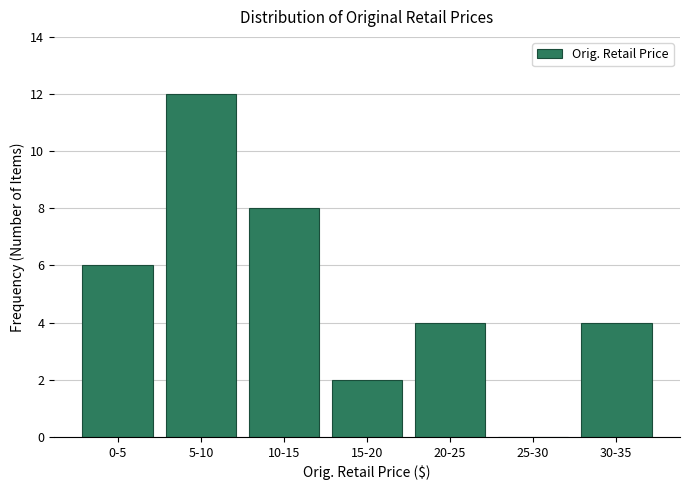

Reading left to right, list all the values displayed in this chart.

0-5=6	5-10=12	10-15=8	15-20=2	20-25=4	25-30=0	30-35=4